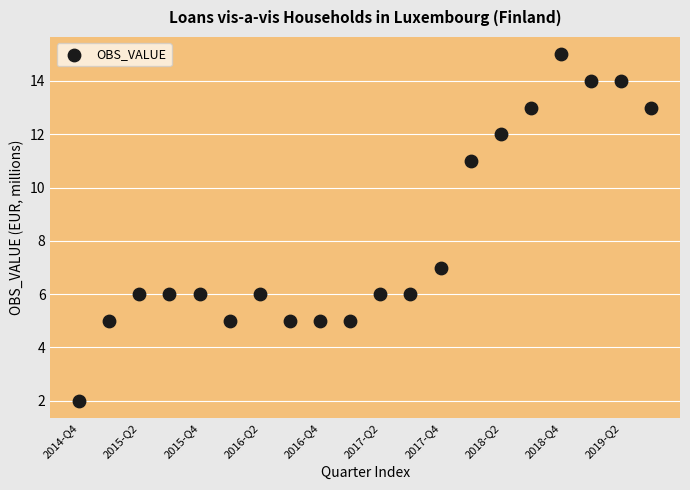

What Y value in the scatter plot is closest to 8?

7